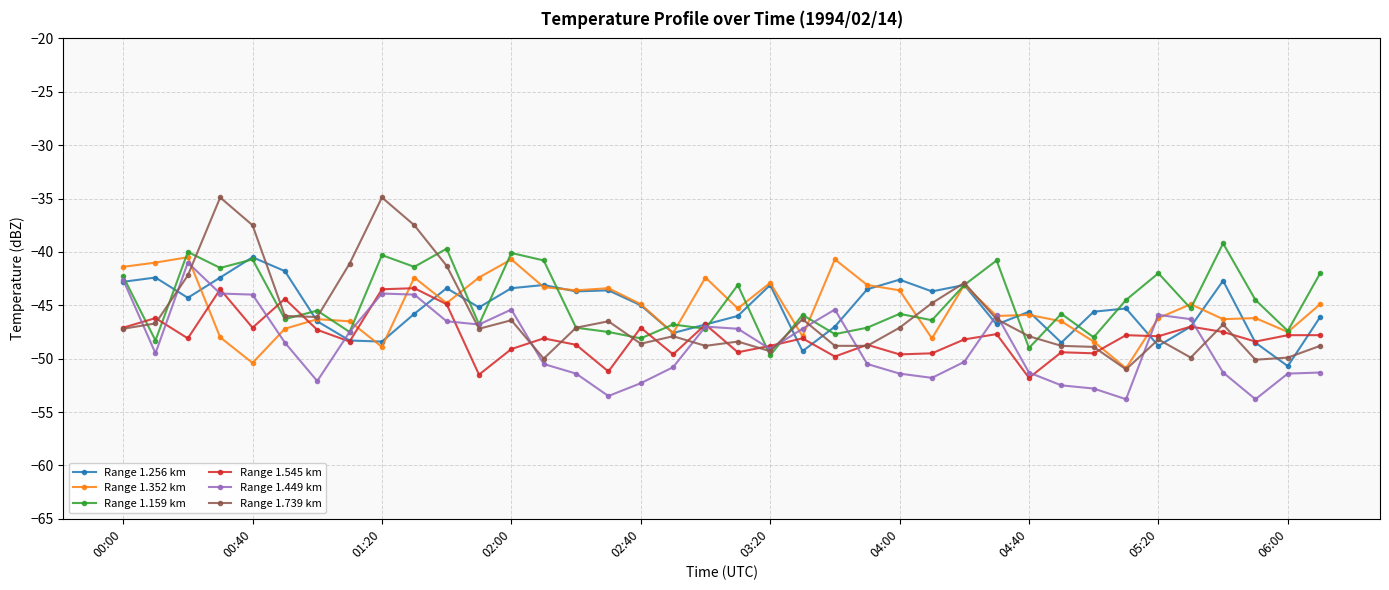

What is the value of the Range 1.159 km point at the 31st from the left?

-48.0